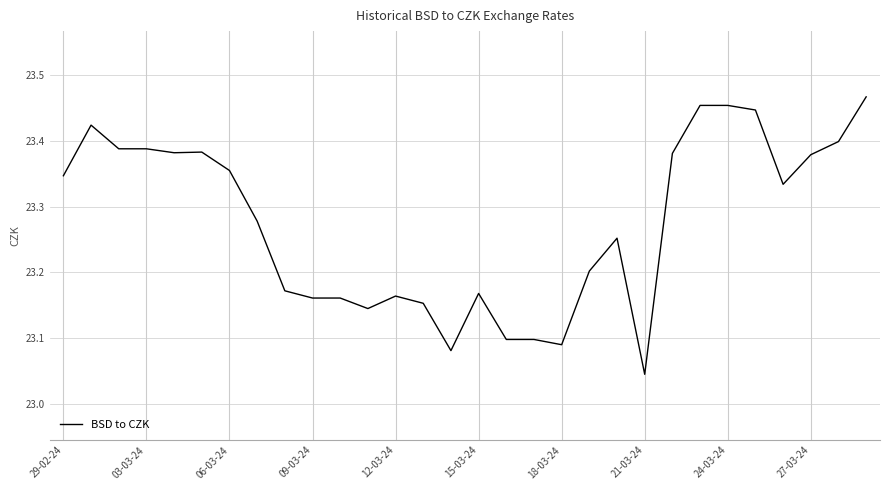

Does the chart display data point markers on the line(s)?

No